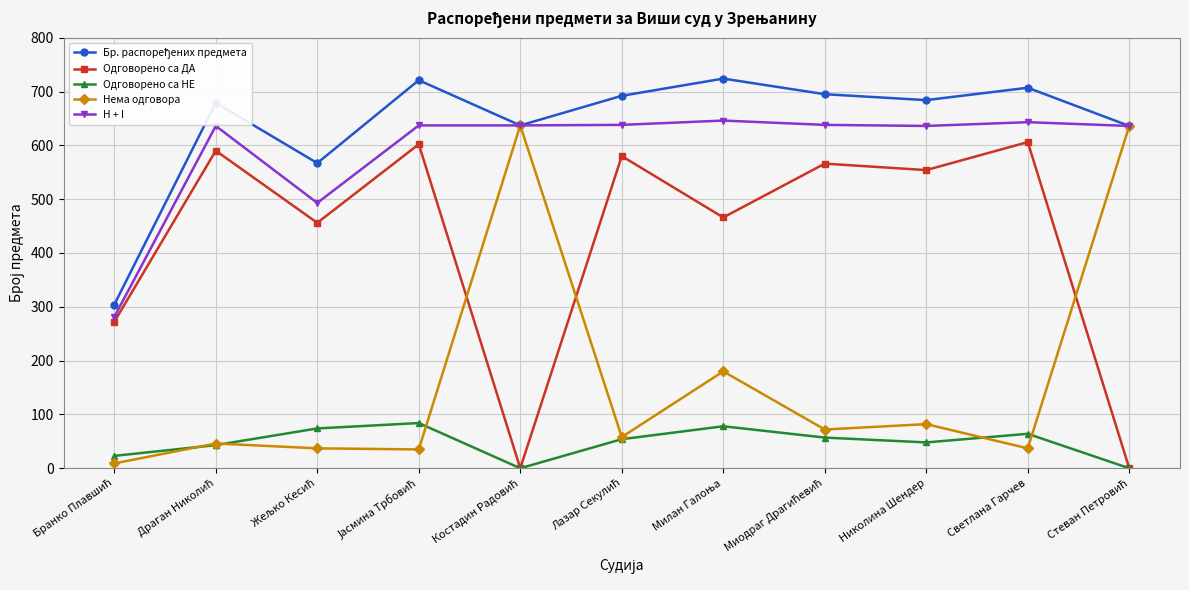

Which series ends up on top after the final intersection of Одговорено са ДА and Нема одговора?

Нема одговора